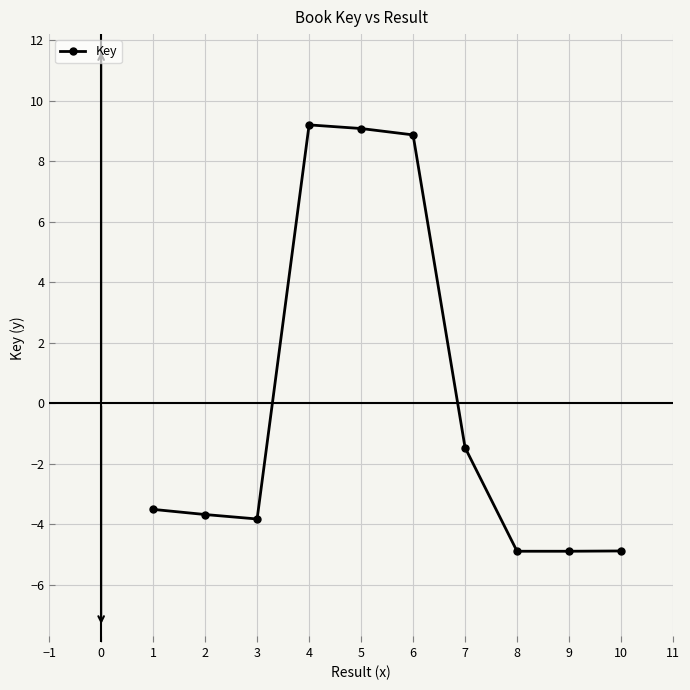

What is the value of the 5th point from the left?

9.1